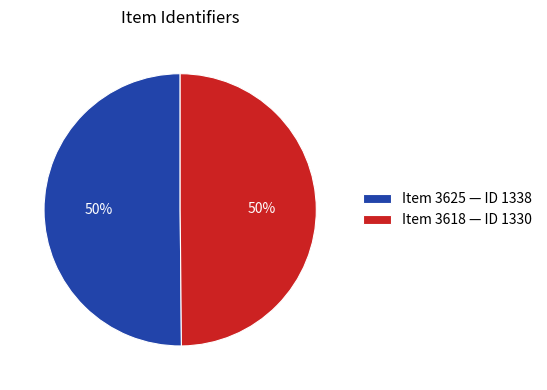

What percentage is the Item 3618 — ID 1330 slice, to the nearest percent?

50%